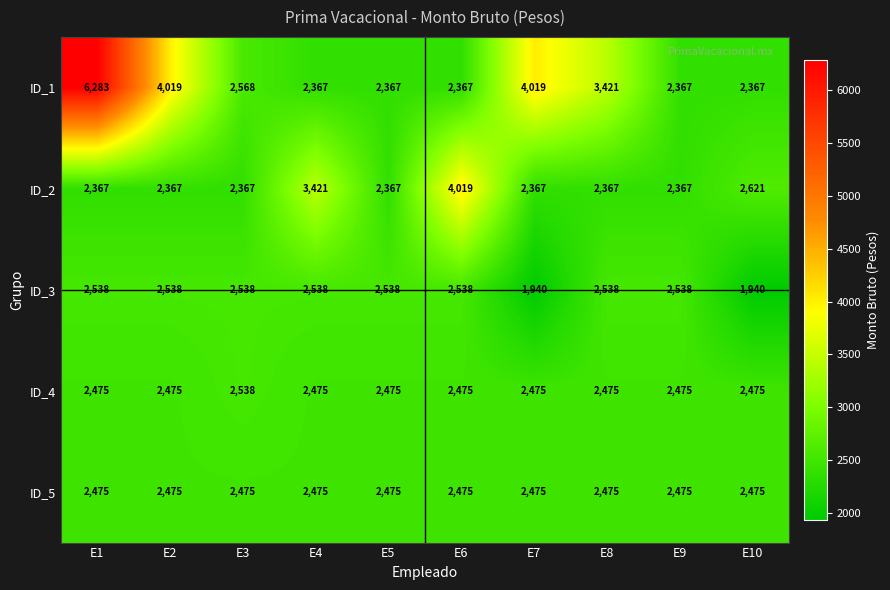

How many categories are shown in the chart?

10